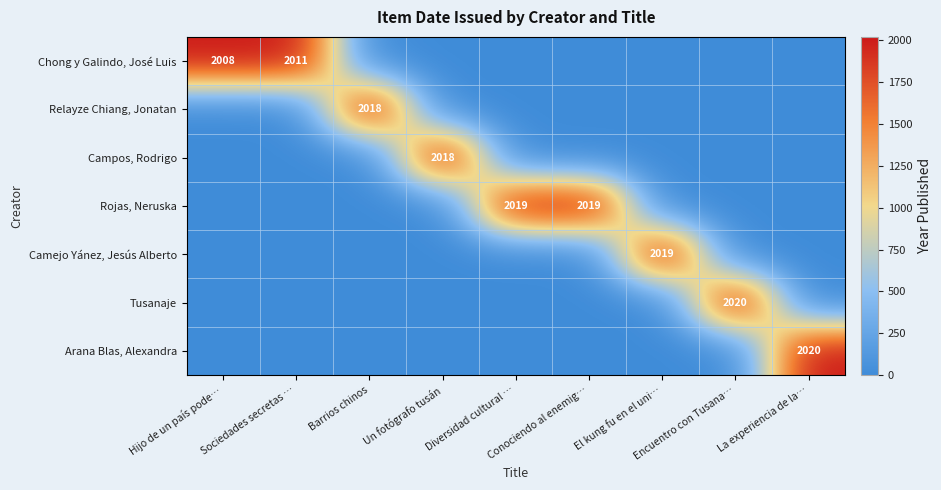

List the series in order of their peak value, lowest first.

Chong y Galindo, José Luis, Relayze Chiang, Jonatan, Campos, Rodrigo, Rojas, Neruska, Camejo Yánez, Jesús Alberto, Tusanaje, Arana Blas, Alexandra